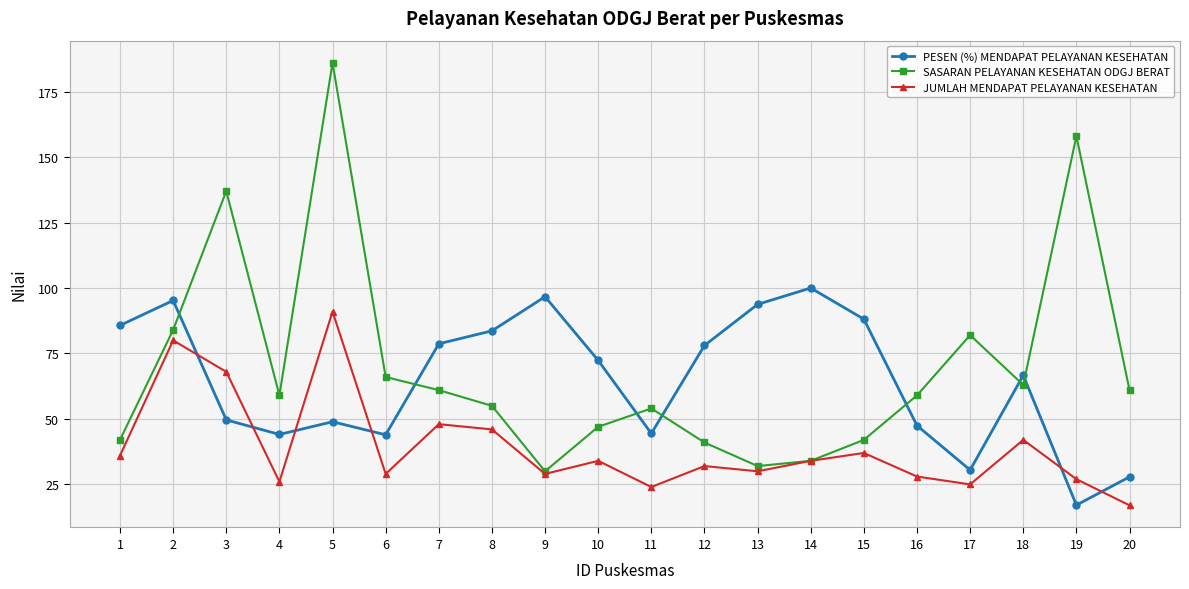

Rank the series by their average value, from lowest to highest.

JUMLAH MENDAPAT PELAYANAN KESEHATAN, PESEN (%) MENDAPAT PELAYANAN KESEHATAN, SASARAN PELAYANAN KESEHATAN ODGJ BERAT